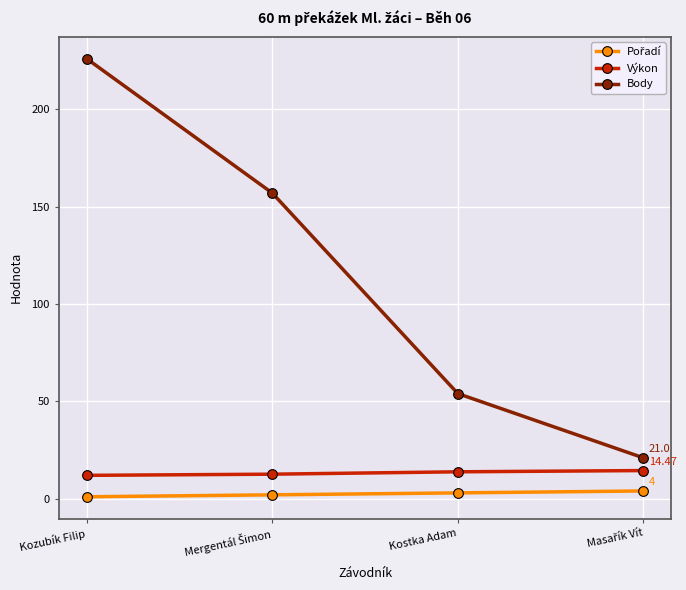

Which series has the widest spread of values?

Body